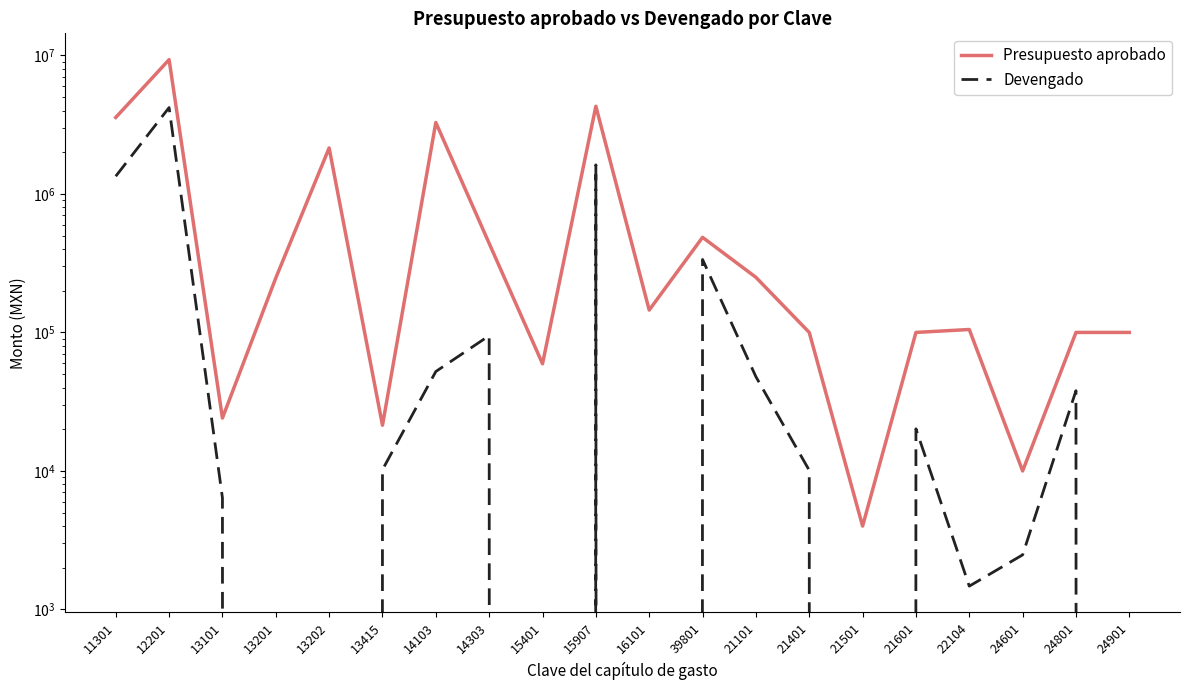

What are all the series names shown in the legend?

Presupuesto aprobado, Devengado